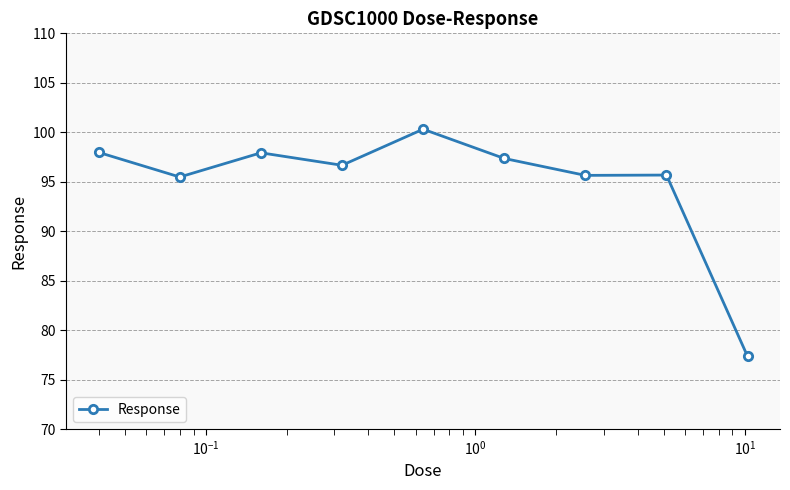

What is the difference between the second highest and minimum values?

20.6